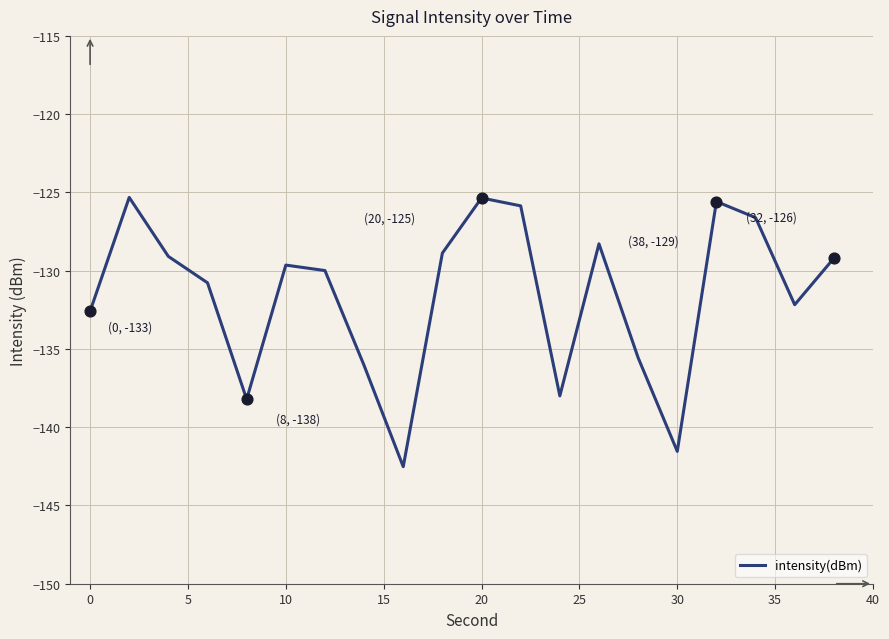

What is the greatest value displayed?

-125.3